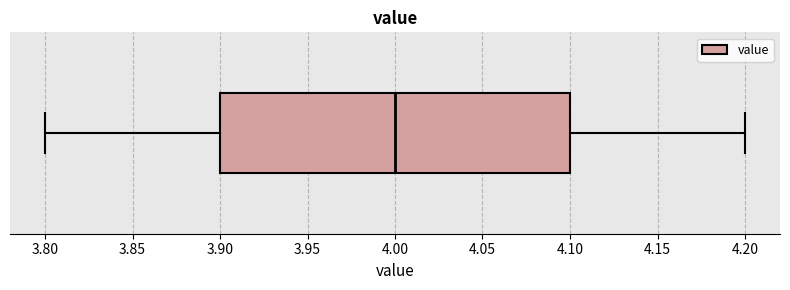

Where does the median line of the box sit on the x-axis? The values are not printed on the chart, so give them approximately, as read against the axis.

4.0